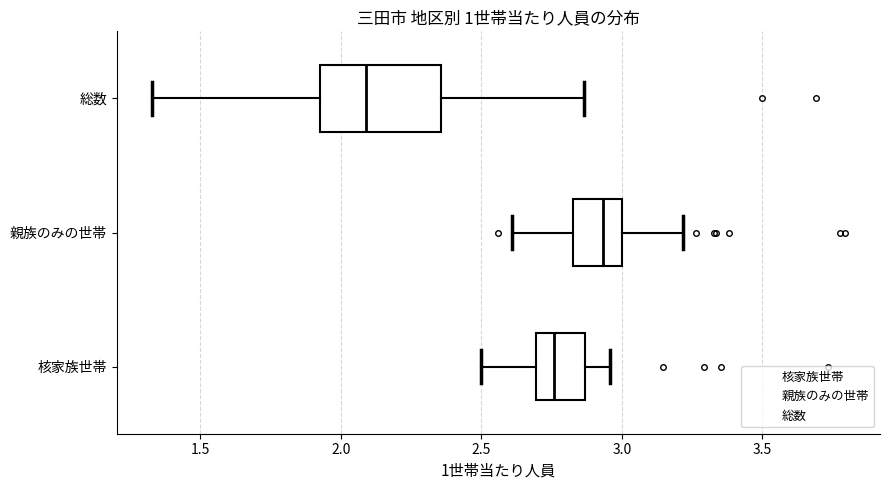

Reading bottom to top, transcribe this box plot: for each box, give where its median line is, the range the box spans, and where its two whiskers end, as read against the x-axis. The values are not printed on the chart, so give them approximately, as read against the axis.

核家族世帯: median 2.75, box 2.70 to 2.85, whiskers 2.50 to 2.95
親族のみの世帯: median 2.95, box 2.85 to 3.00, whiskers 2.60 to 3.20
総数: median 2.10, box 1.95 to 2.35, whiskers 1.35 to 2.85